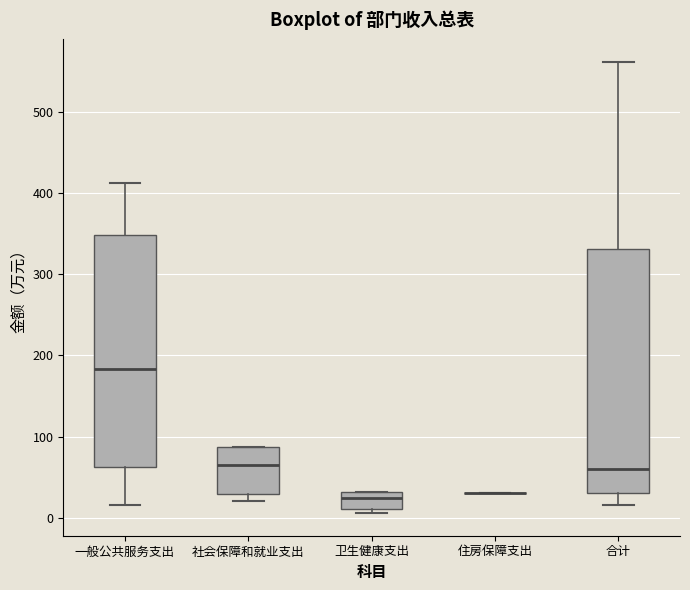

Reading left to right, read every box against the y-axis: the position of its median line, the range the box covers, and the ends of its whiskers. The values are not printed on the chart, so give them approximately, as read against the axis.

一般公共服务支出: median 180, box 60 to 350, whiskers 20 to 410
社会保障和就业支出: median 60, box 30 to 90, whiskers 20 to 90
卫生健康支出: median 20, box 10 to 30, whiskers 10 (just below the box's lower edge) to 30
住房保障支出: box collapsed to a line at 30, whiskers 30 to 30
合计: median 60, box 30 to 330, whiskers 20 to 560